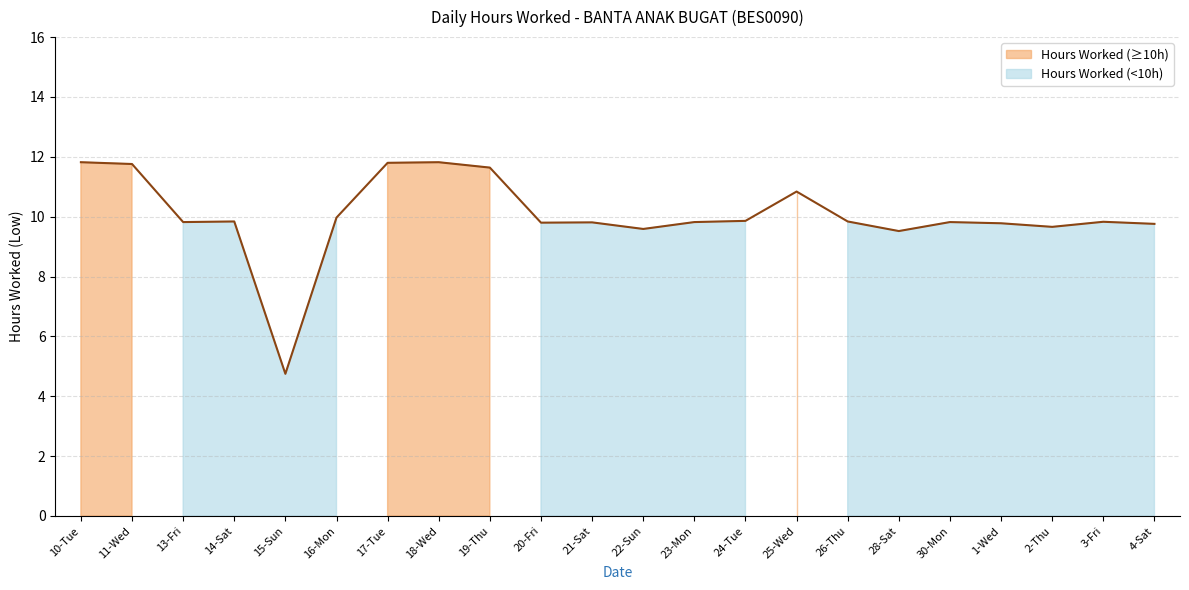

Which category has the highest value across all series?

10-Tue